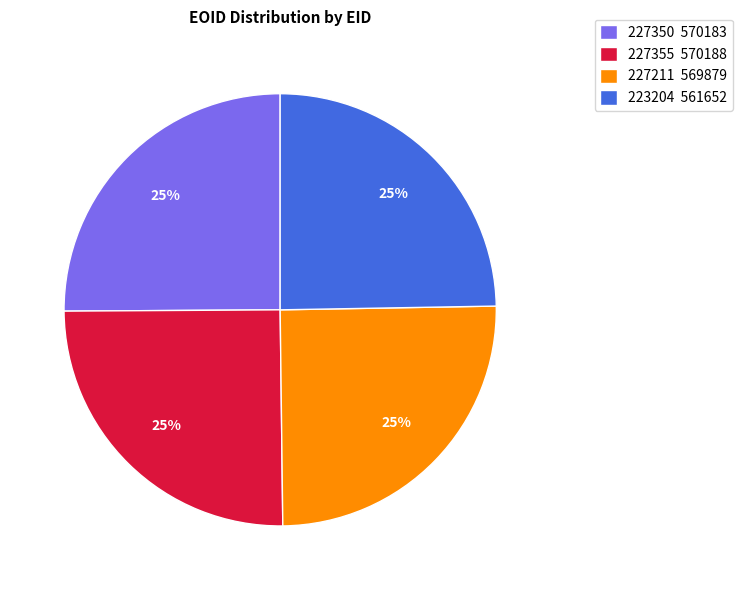

Does 227211 account for over 50% of the chart?

No